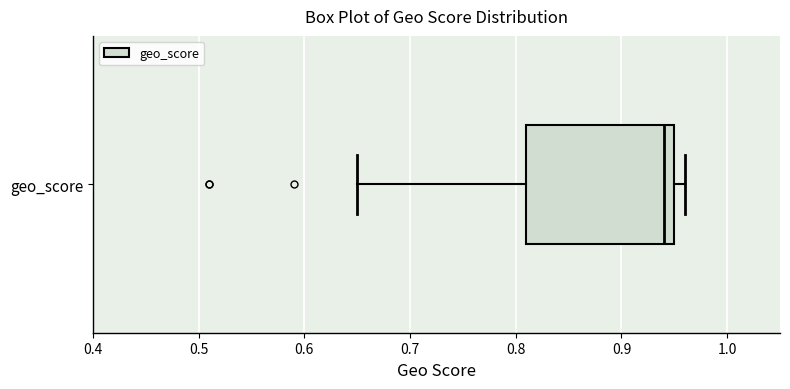

Read this box plot against the x-axis: the position of the median line, the range covered by the box, and the ends of both whiskers. The values are not printed on the chart, so give them approximately, as read against the axis.

median 0.94, box 0.81 to 0.95, whiskers 0.65 to 0.96